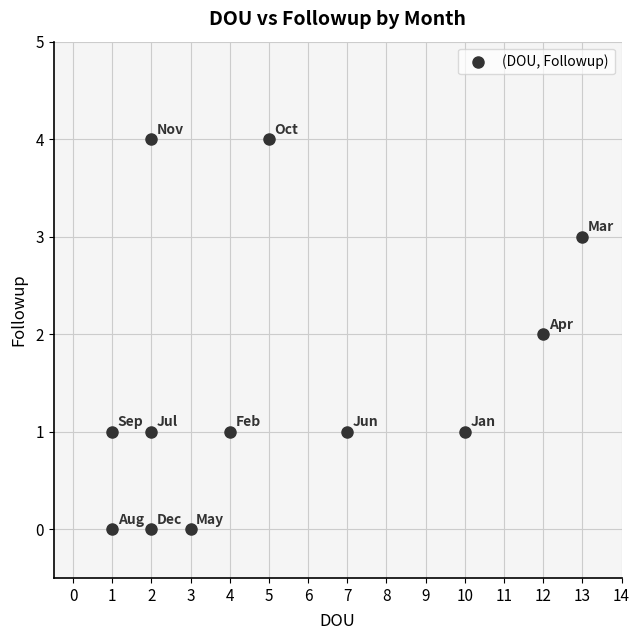

What is the range of Y values (max minus min)?

4